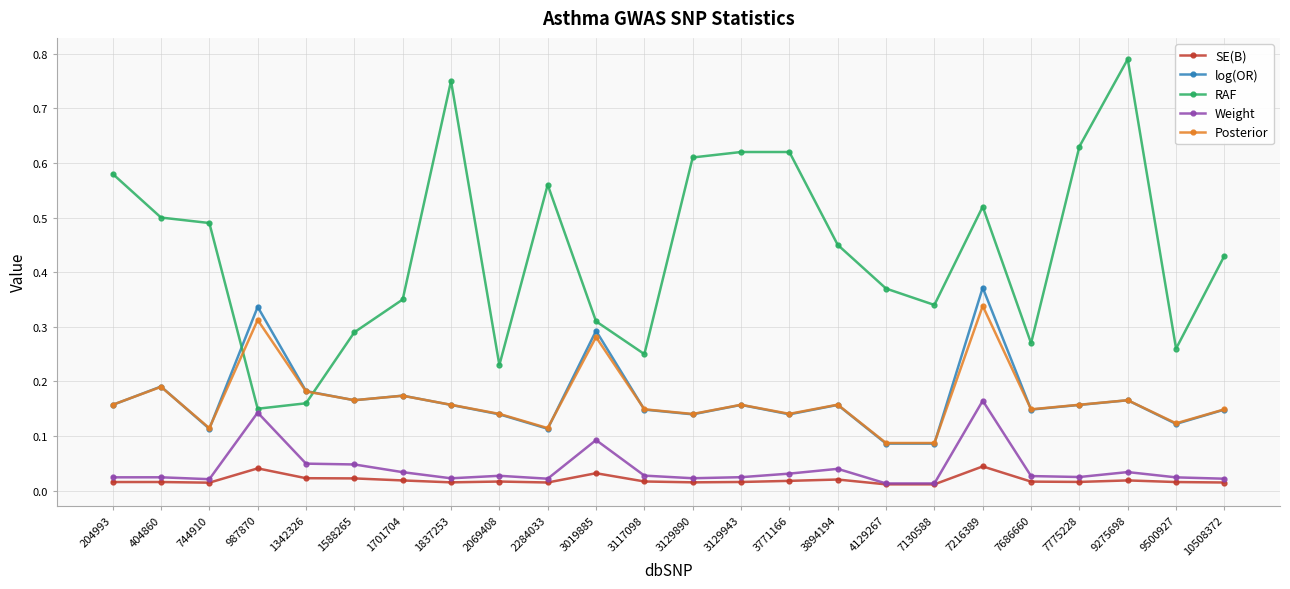

What is the sum of all log(OR) values?

4.0